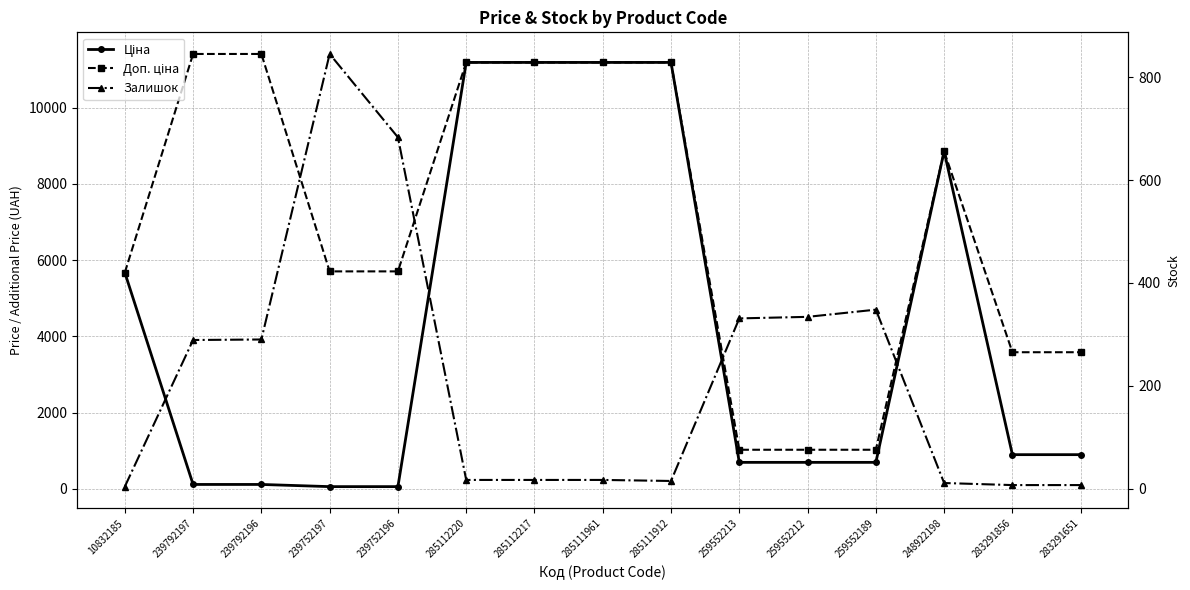

What is the label of the 7th point from the left?

285112217